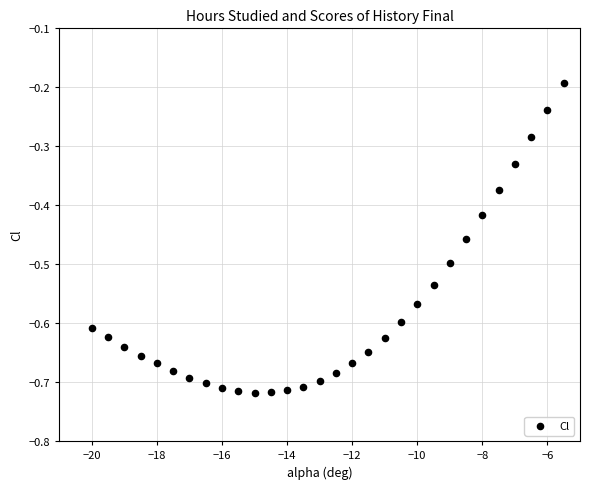

What is the range of X values (max minus min)?

14.5